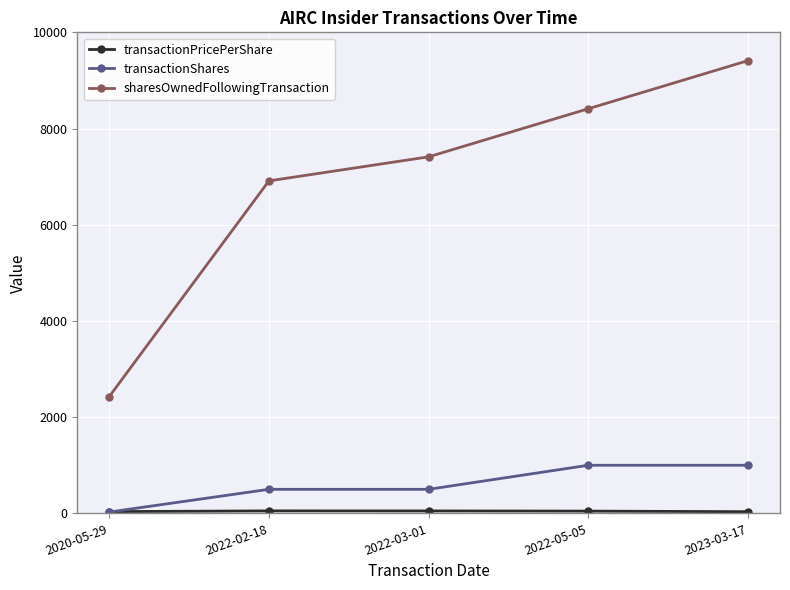

At which label is sharesOwnedFollowingTransaction closest to 5919?

2022-02-18